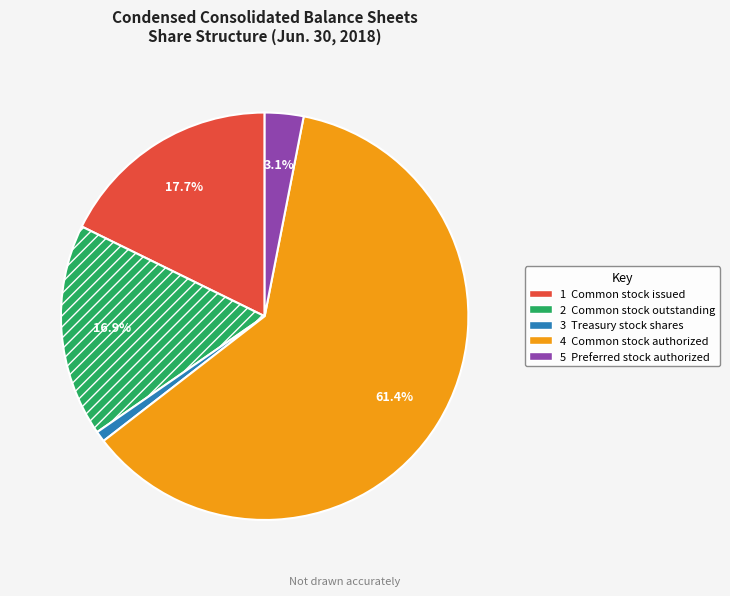

Does any single category account for the majority?

Yes